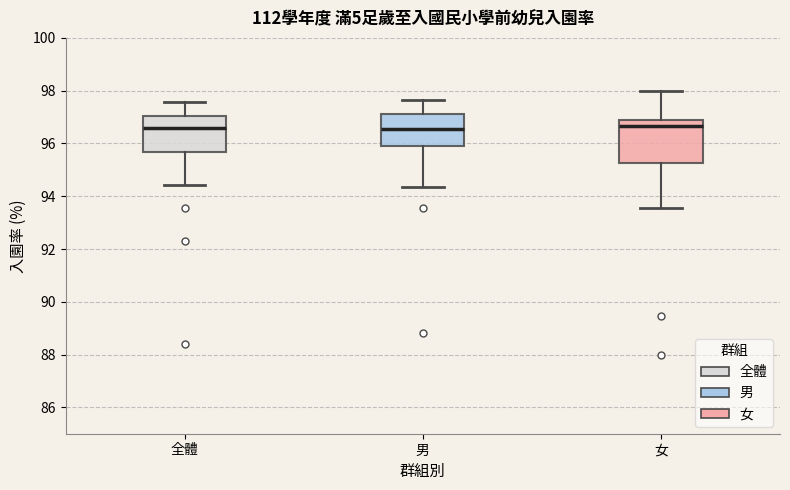

Where is the lower edge of the box for 女 on the y-axis? The values are not printed on the chart, so give them approximately, as read against the axis.

95.2